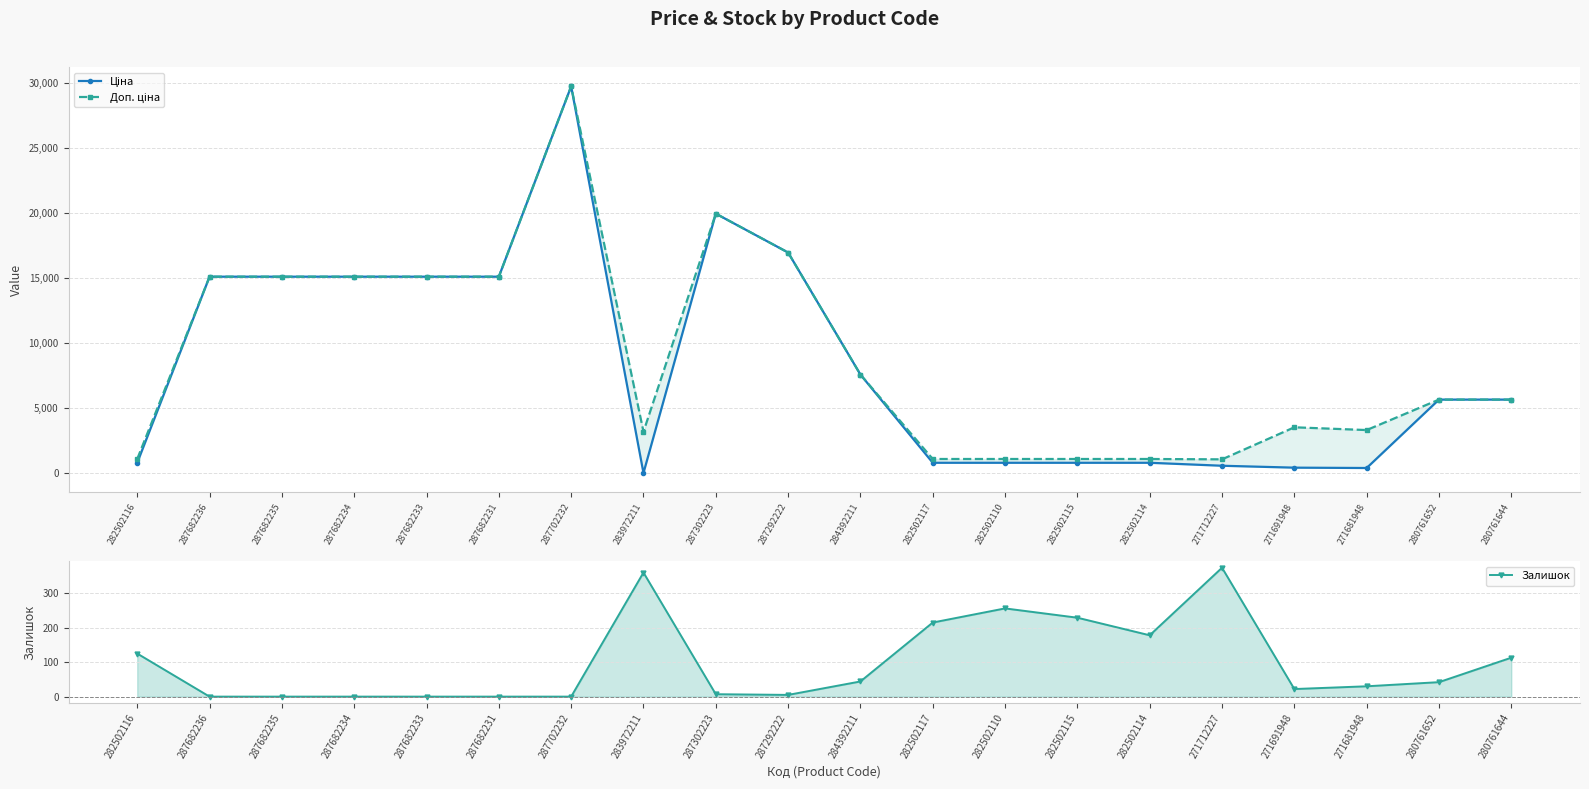

What is the highest value of the Доп. ціна series?

29747.2